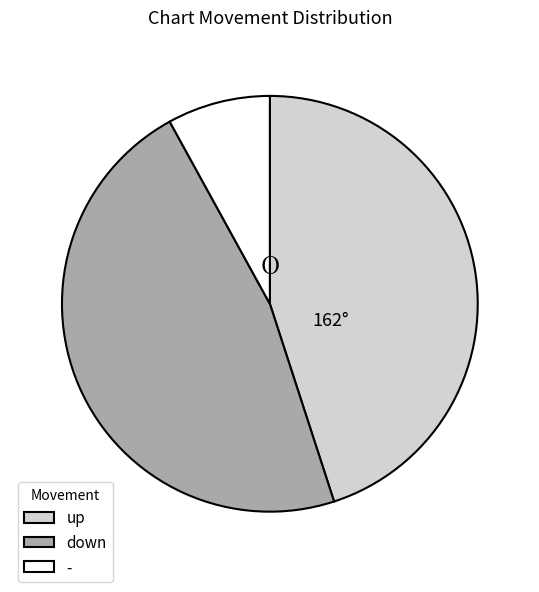

The up slice represents 31% of the pie. True or false?

False